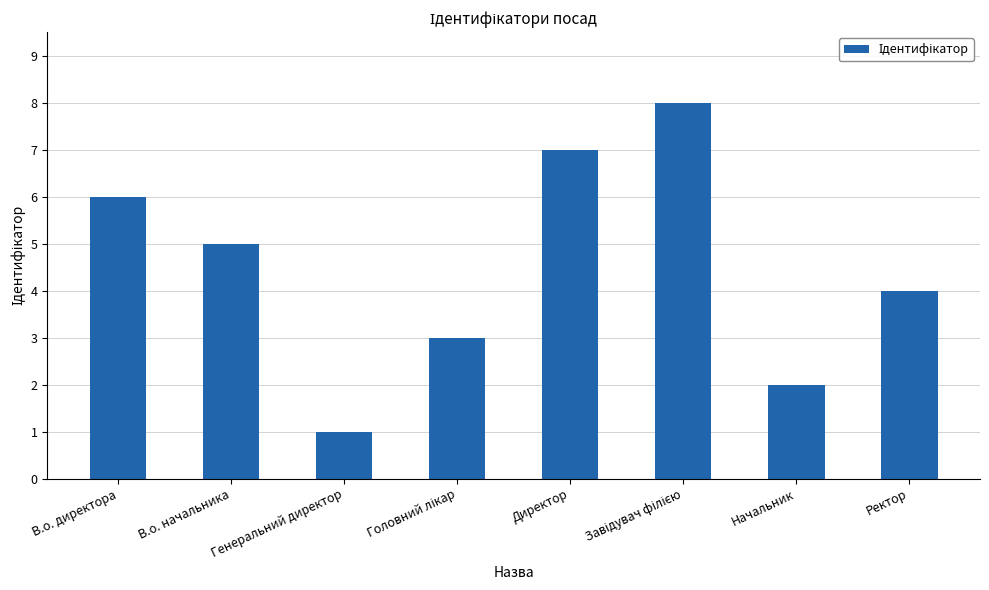

What is the difference between the maximum and minimum values?

7